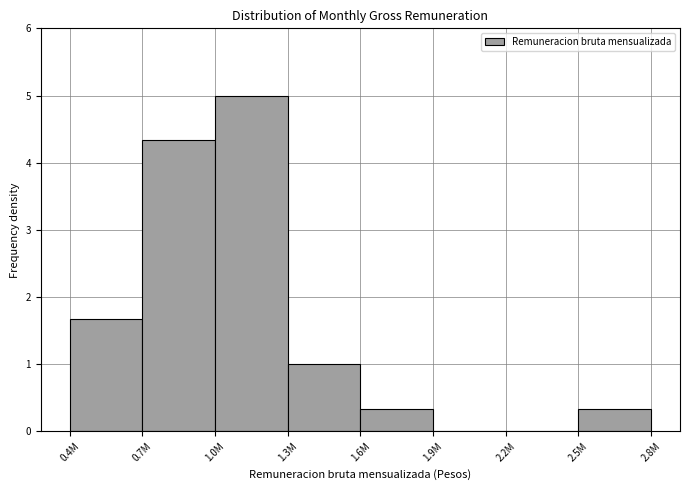

Reading left to right, extract all data points from this chart.

0.4M=1.7	0.7M=4.3	1.0M=5.0	1.3M=1.0	1.6M=0.3	1.9M=0.0	2.2M=0.0	2.5M=0.3